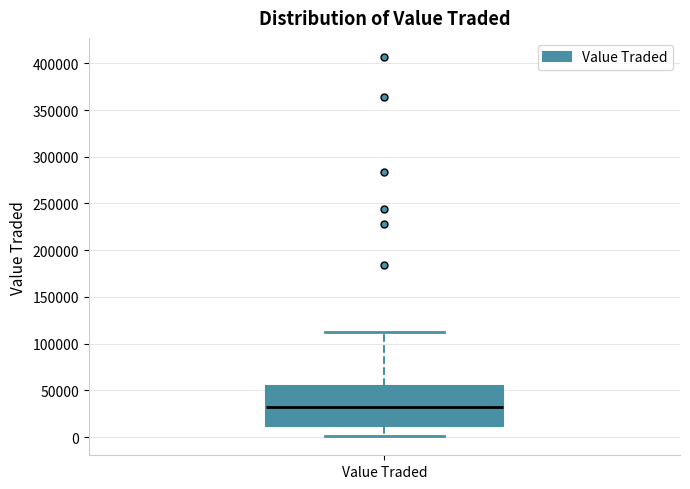

Transcribe this box plot: give where the median line is, the range the box spans, and where the two whiskers end, as read against the y-axis. The values are not printed on the chart, so give them approximately, as read against the axis.

median 30000, box 10000 to 55000, whiskers 0 to 110000